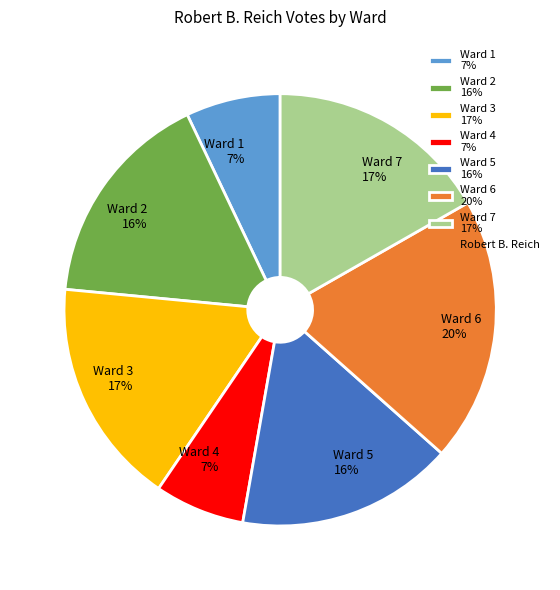

Between Ward 5 and Ward 7, which is larger?

Ward 7